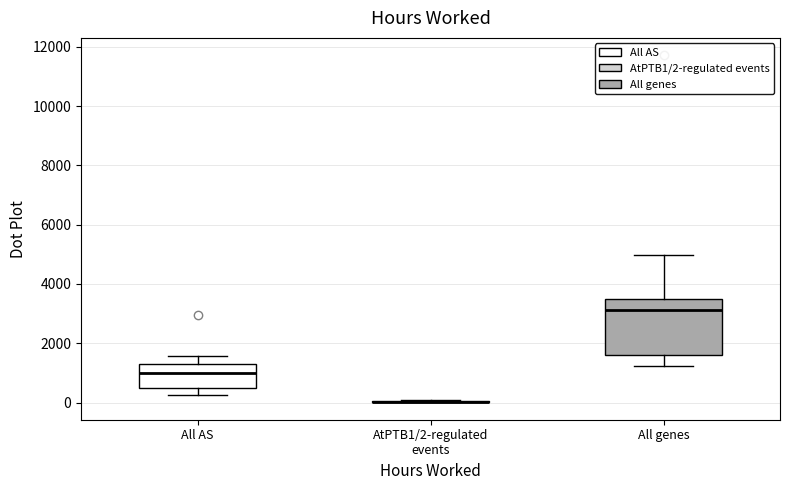

Where does the median line of the box for All genes sit on the y-axis? The values are not printed on the chart, so give them approximately, as read against the axis.

3200